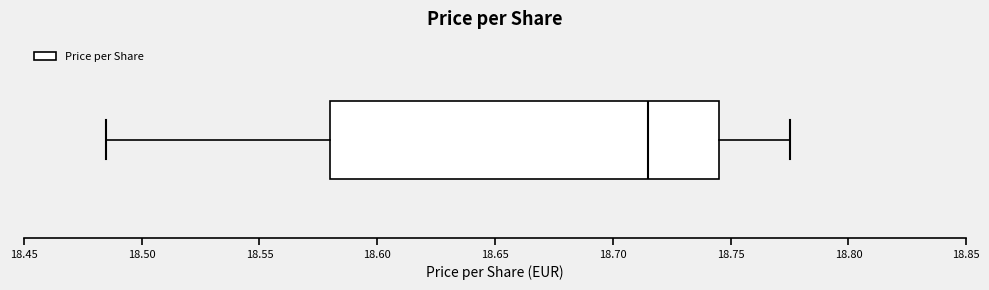

Transcribe this box plot: give where the median line is, the range the box spans, and where the two whiskers end, as read against the x-axis. The values are not printed on the chart, so give them approximately, as read against the axis.

median 18.715, box 18.580 to 18.745, whiskers 18.485 to 18.775